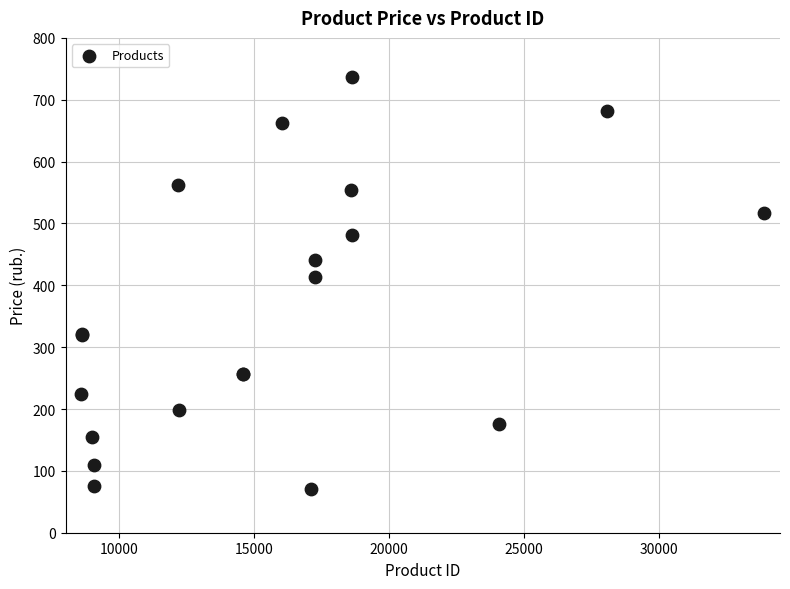

What Y value in the scatter plot is closest to 404?

414.0